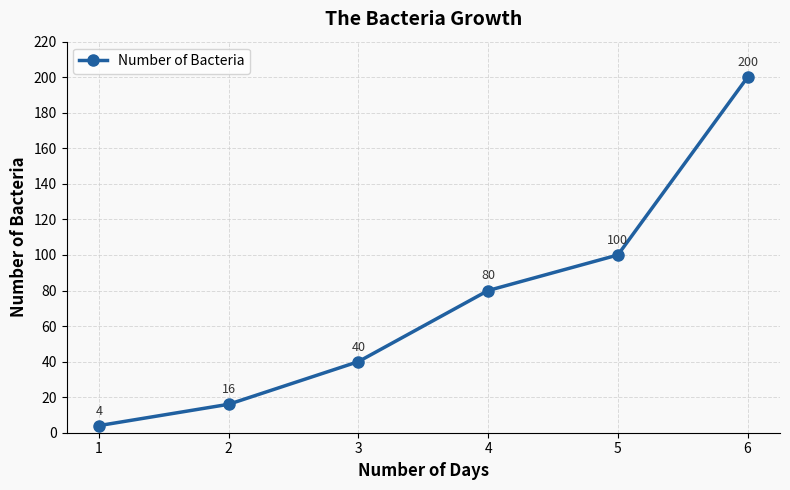

What is the sum of all values?

440